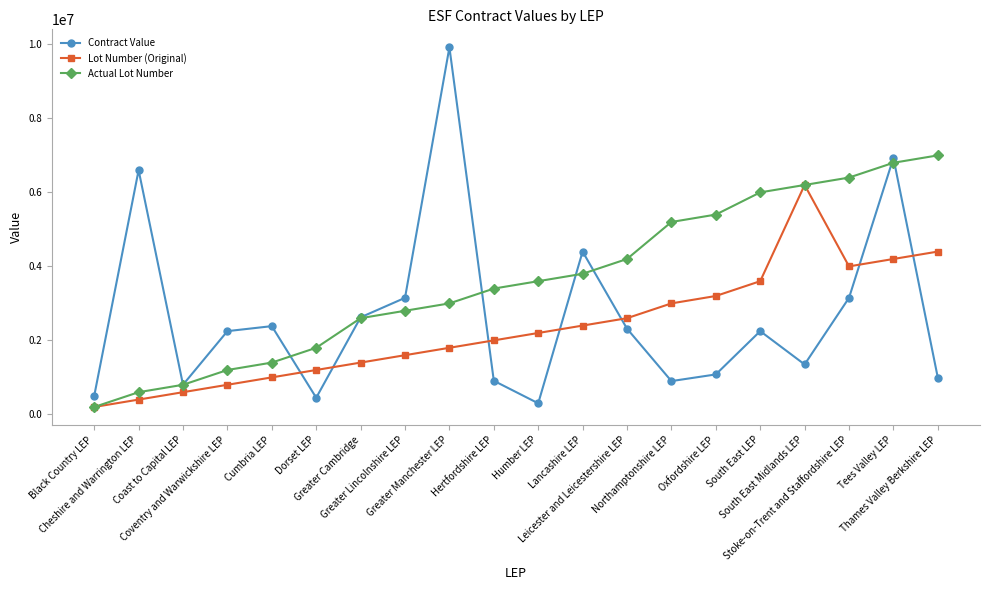

What is the value of the Contract Value point at the 17th from the left?

1350000